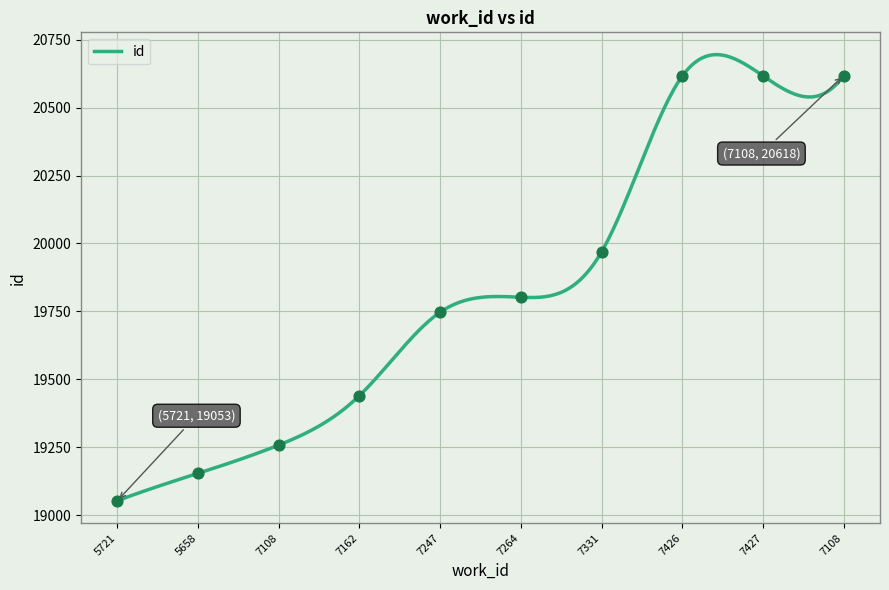

What is the change in value from 7247 to 7427?

+870